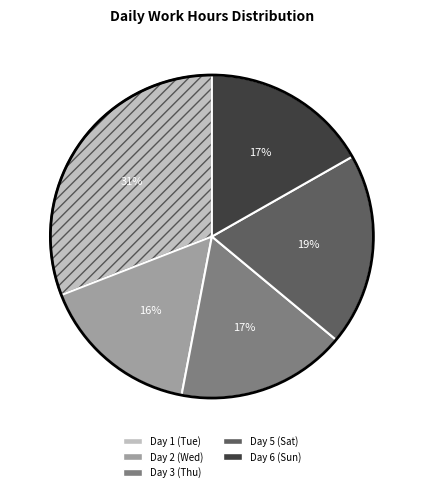

Count the number of slices in the pie.

5